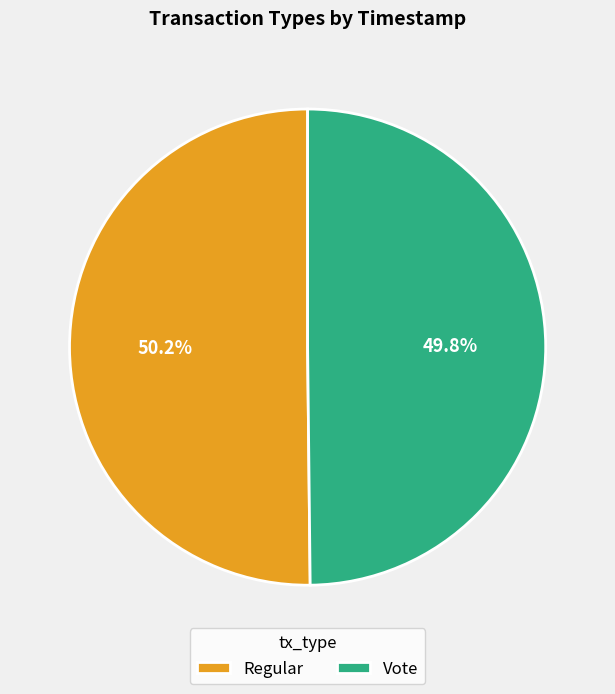

Approximately how many times larger is the value at Regular compared to Vote?

1.0